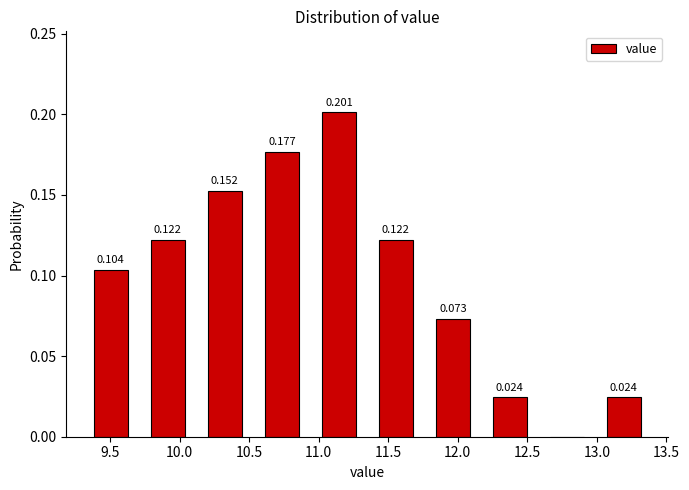

Over which range of the x-axis is the bar tallest?

10.94 to 11.35